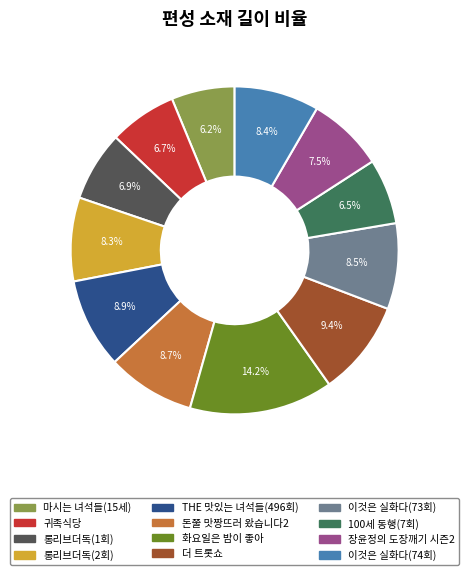

To the nearest percent, what is the combined percentage of 마시는 녀석들(15세) and 100세 동행(7회)?

13%